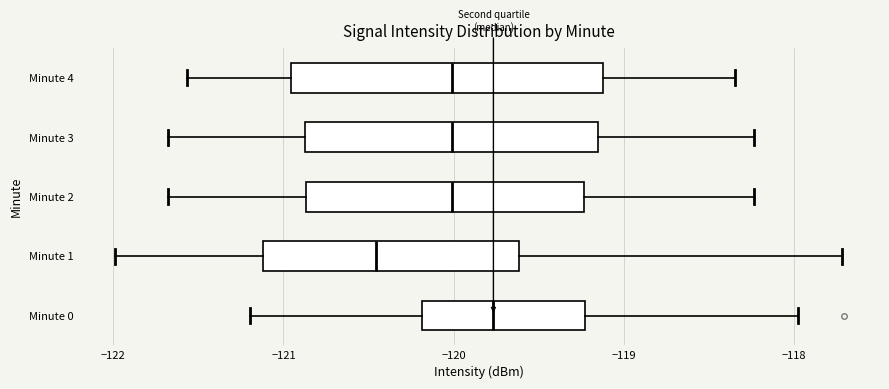

Which box is the widest, from its left edge to its right edge?

Minute 4